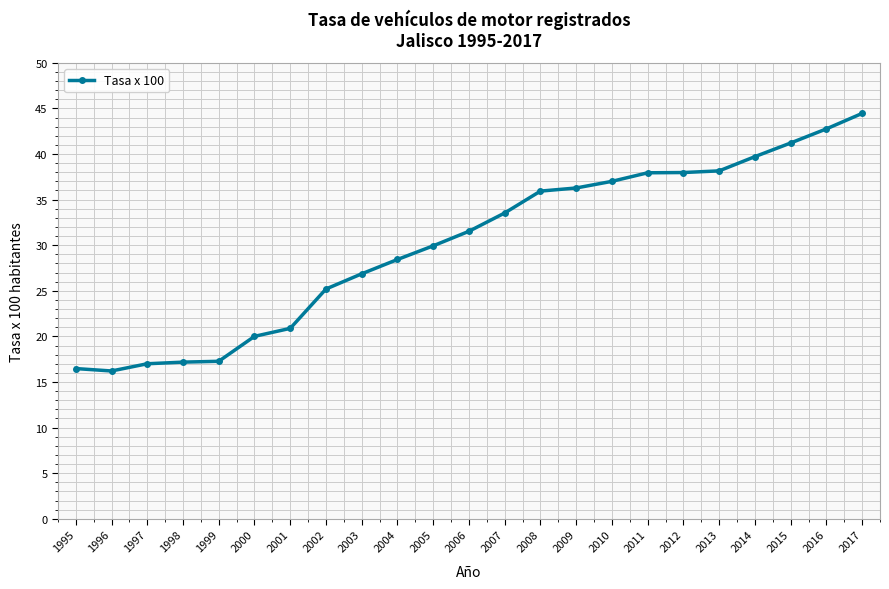

What value does the data have at 2010?

37.0